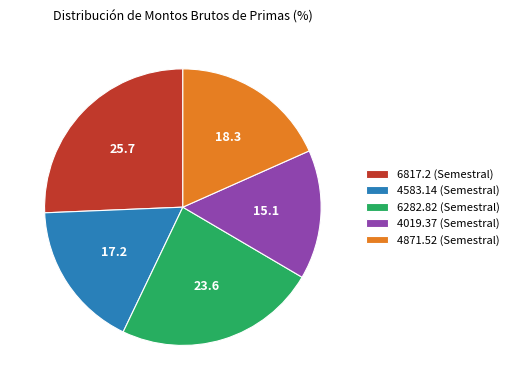

Combined, do 4871.52 (Semestral) and 4019.37 (Semestral) account for over 50%?

No